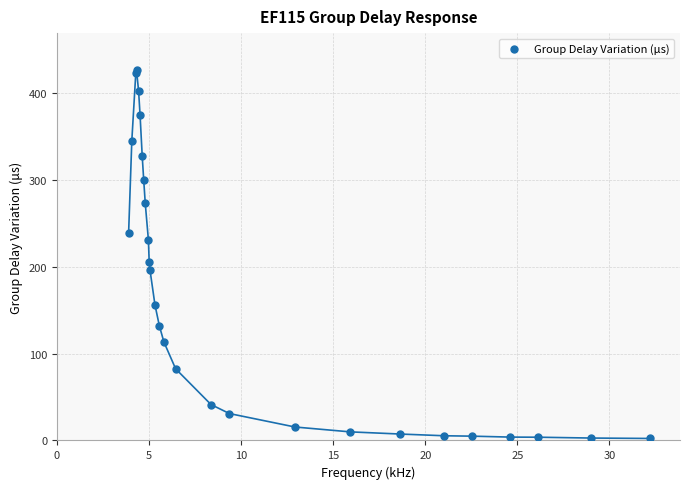

What Y value in the scatter plot is closest to 214?

205.7